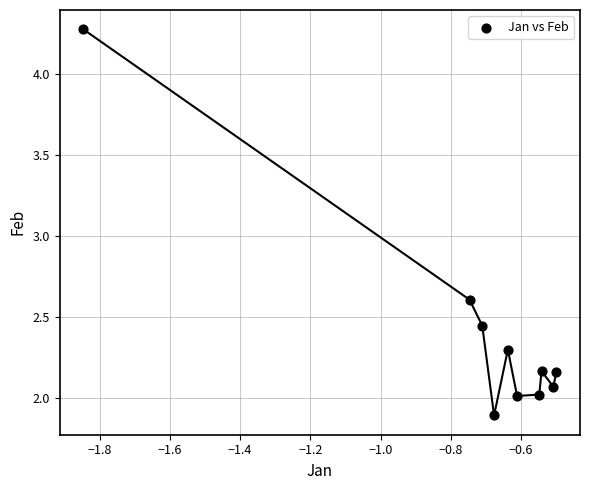

What is the range of X values (max minus min)?

1.3